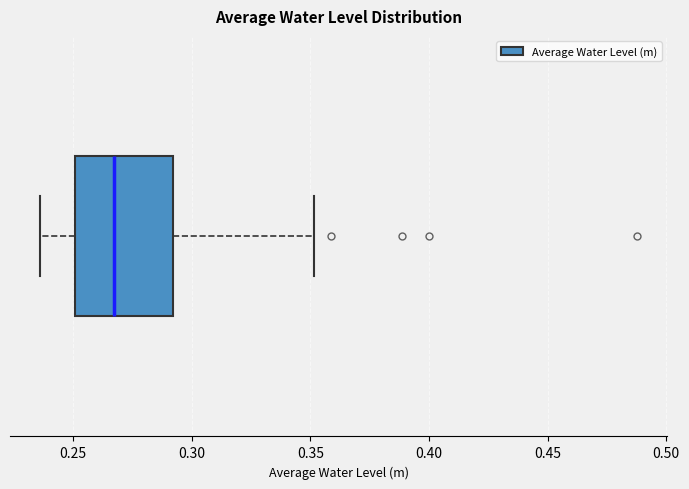

Read this box plot against the x-axis: the position of the median line, the range covered by the box, and the ends of both whiskers. The values are not printed on the chart, so give them approximately, as read against the axis.

median 0.265, box 0.250 to 0.290, whiskers 0.235 to 0.350